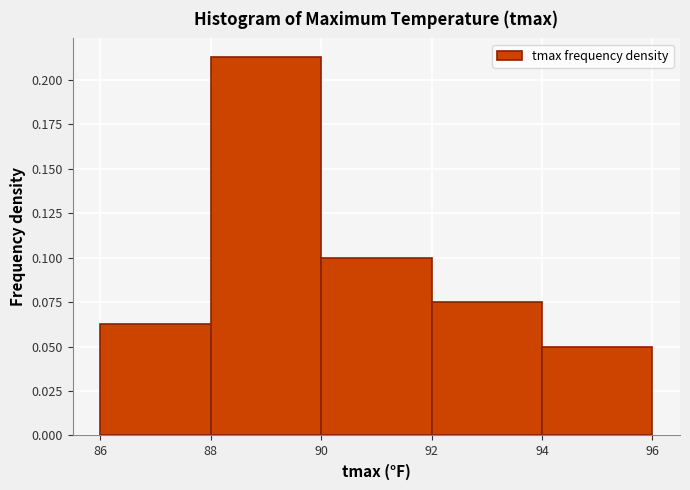

Which range on the x-axis has the tallest bar?

88 to 90